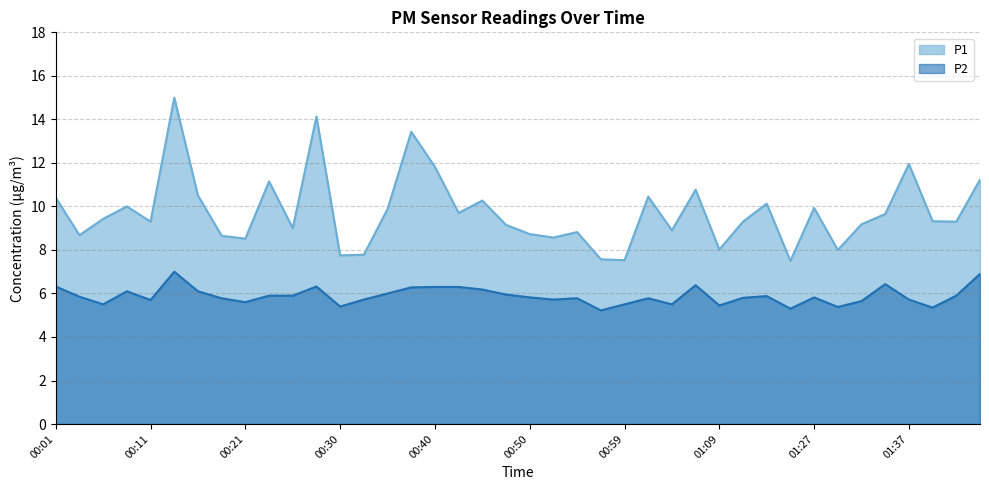

Which has a higher value, 01:34 or 00:47?

01:34